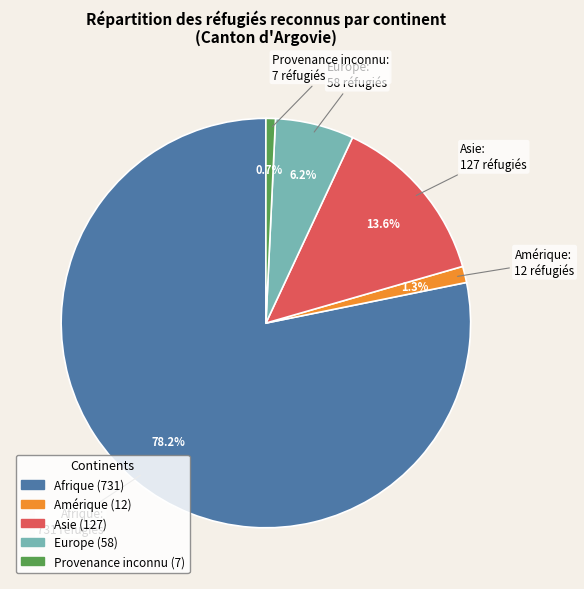

How many slices are in this pie chart?

5